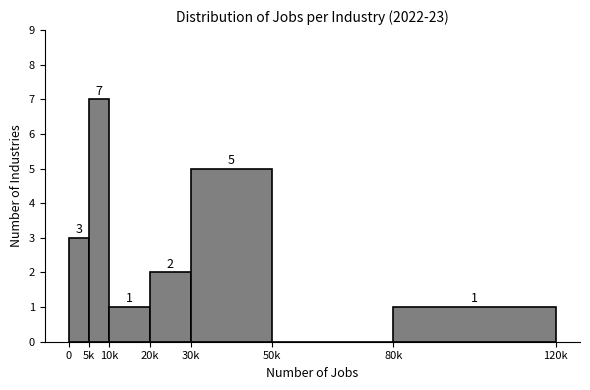

Reading left to right, transcribe all the data shown in this chart.

0=3	5k=7	10k=1	20k=2	30k=5	50k=0	80k=1